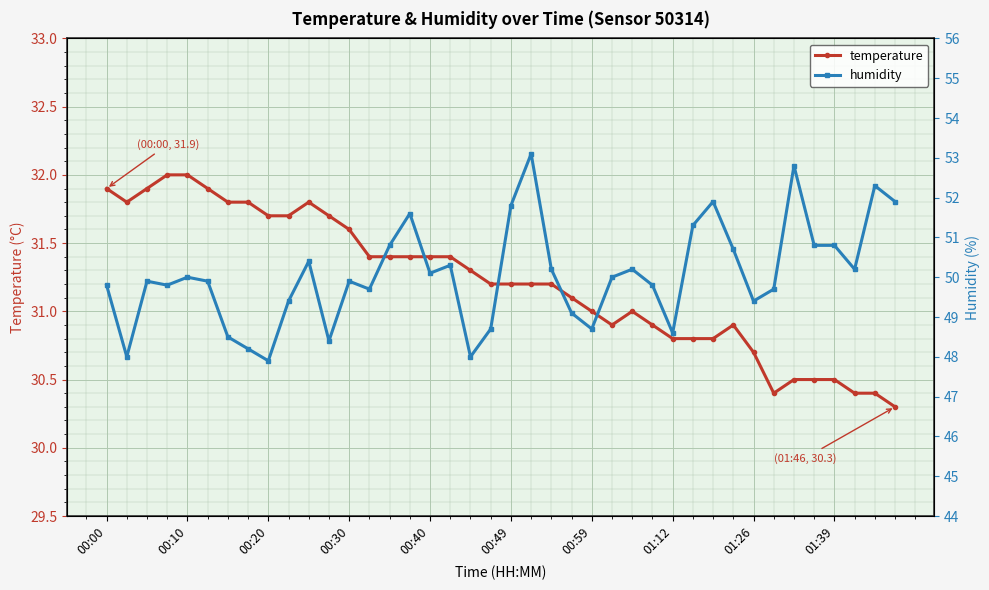

What is the sum of the humidity values at 17 and 00:00?

100.1